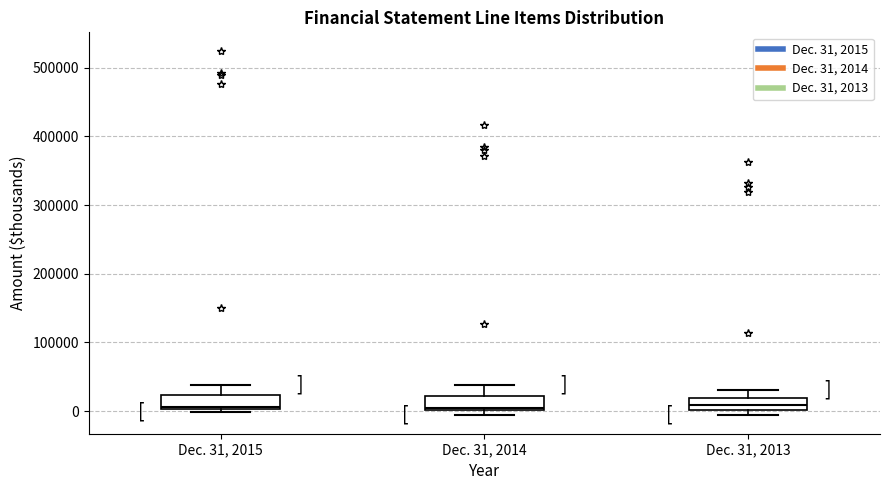

Where is the lower edge of the box for Dec. 31, 2013 on the y-axis? The values are not printed on the chart, so give them approximately, as read against the axis.

0